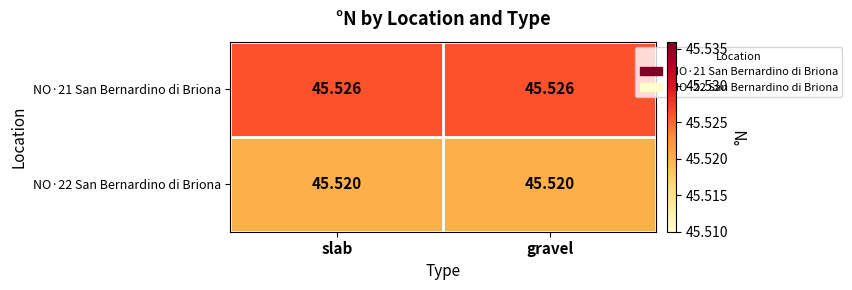

Is the value of NO·22 San Bernardino di Briona at slab greater than the value of NO·21 San Bernardino di Briona at slab?

No